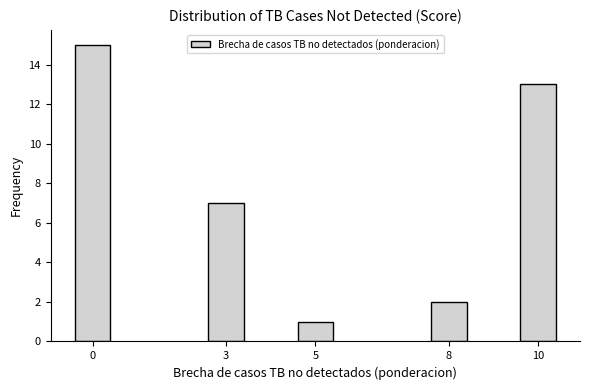

Reading right to left, list all the values displayed in this chart.

10=13	8=2	5=1	3=7	0=15